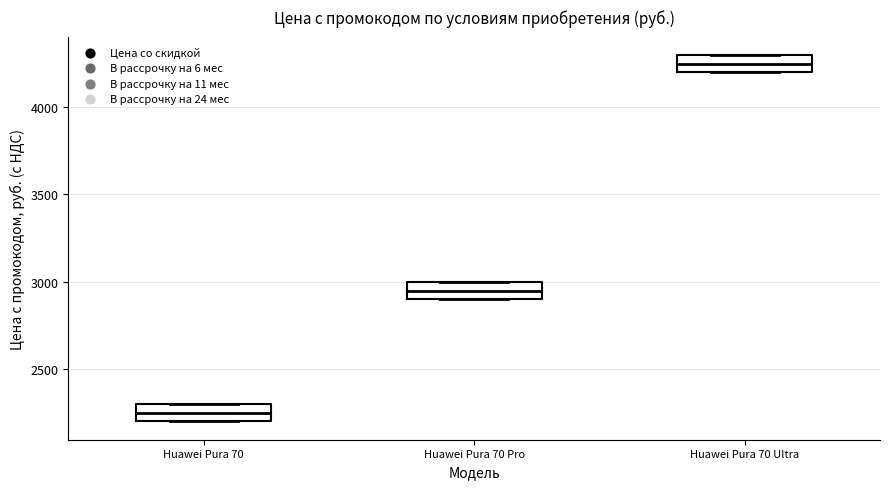

Reading left to right, read every box against the y-axis: the position of its median line, the range the box covers, and the ends of its whiskers. The values are not printed on the chart, so give them approximately, as read against the axis.

Huawei Pura 70: median 2250, box 2200 to 2300, whiskers 2200 to 2300
Huawei Pura 70 Pro: median 2950, box 2900 to 3000, whiskers 2900 to 3000
Huawei Pura 70 Ultra: median 4250, box 4200 to 4300, whiskers 4200 to 4300